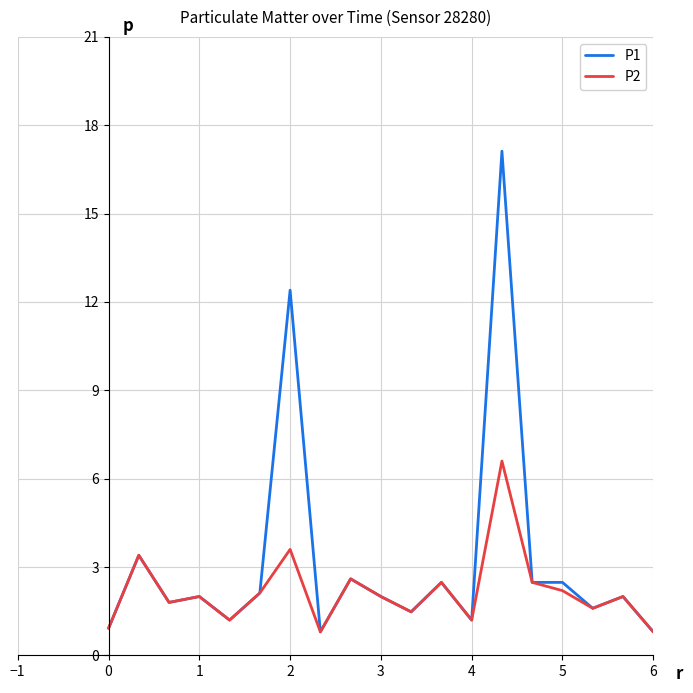

Rank the series by their average value, from lowest to highest.

P2, P1